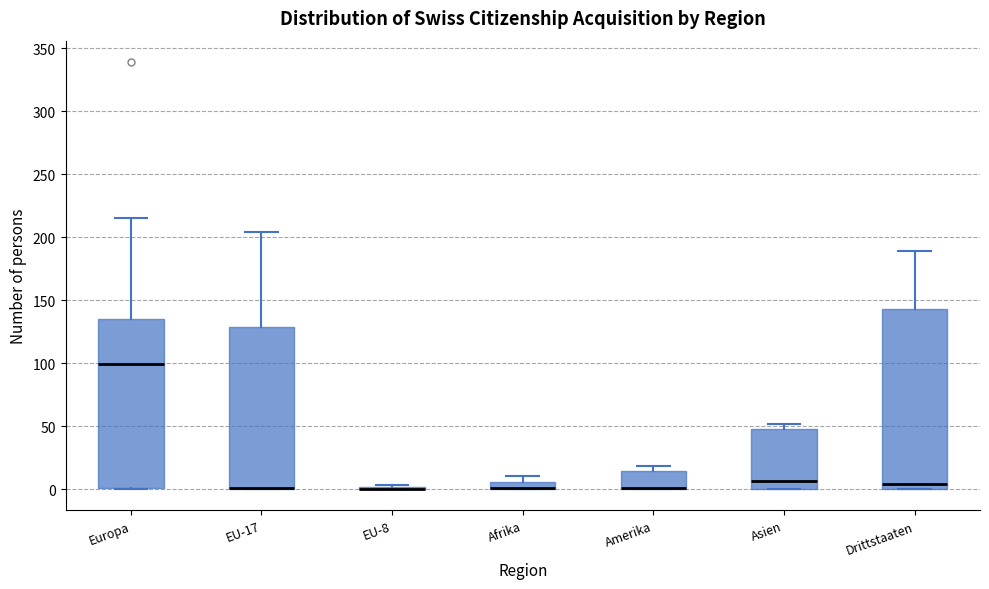

Comparing the boxes themselves (not the whiskers), which one is the tallest?

Drittstaaten